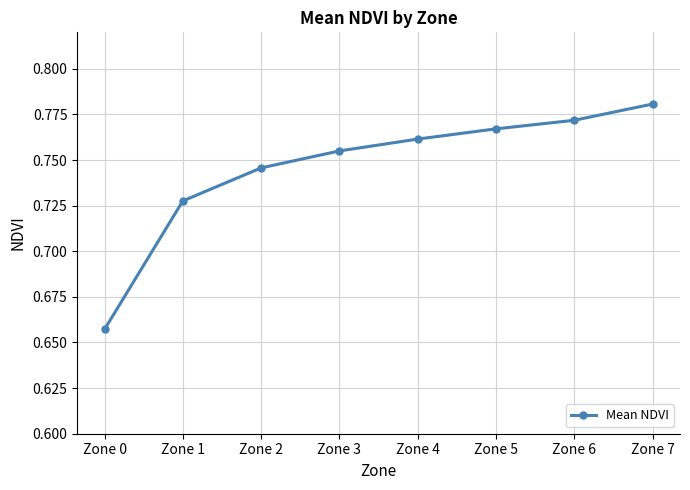

At which category does the chart reach its peak across all series?

Zone 7